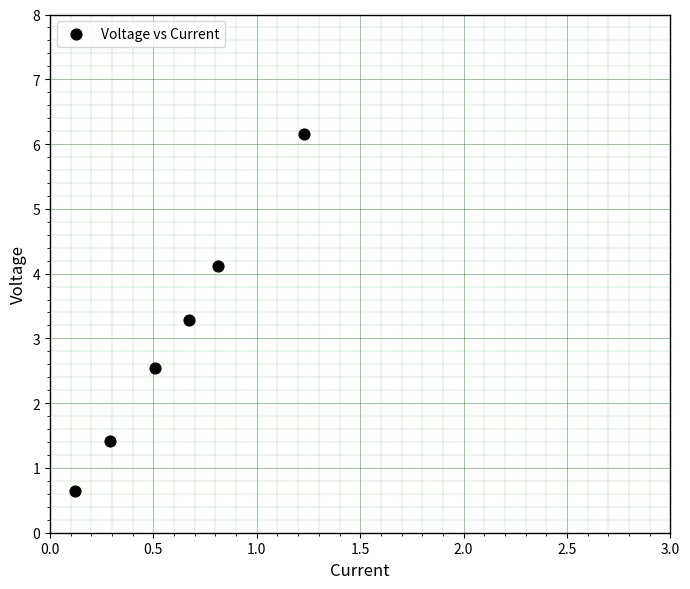

What is the range of Y values (max minus min)?

5.5